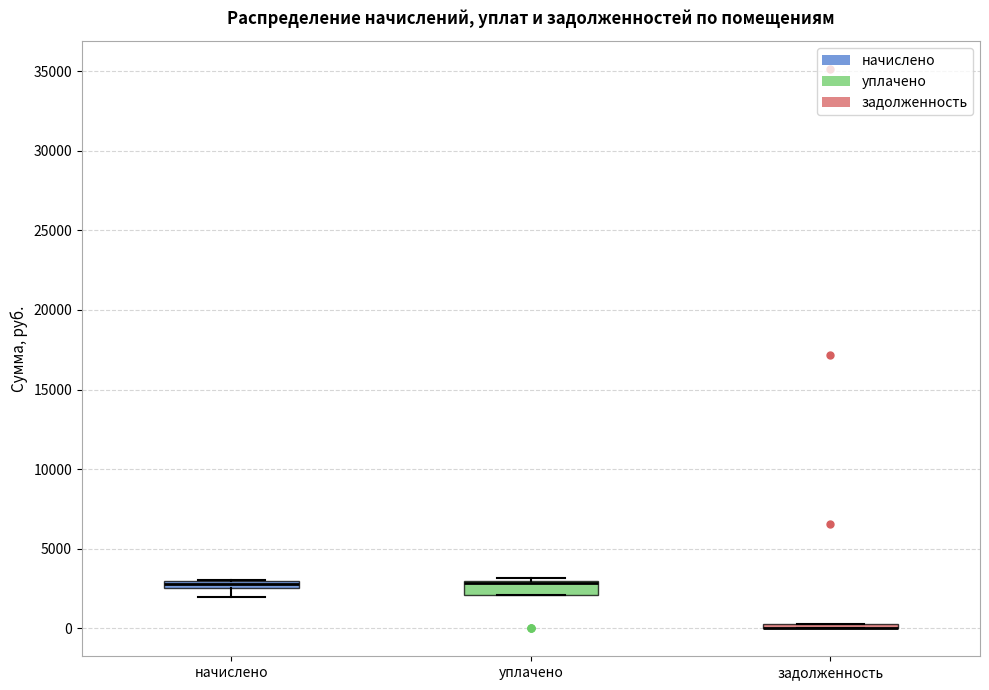

Where is the upper edge of the box for задолженность on the y-axis? The values are not printed on the chart, so give them approximately, as read against the axis.

500